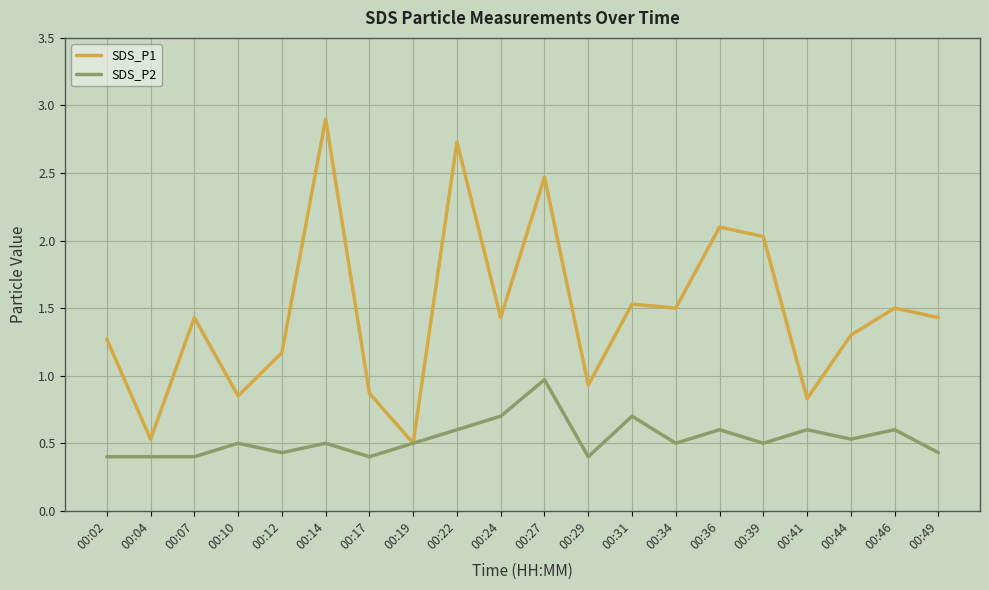

What is the total value across all series at 00:24?

2.1